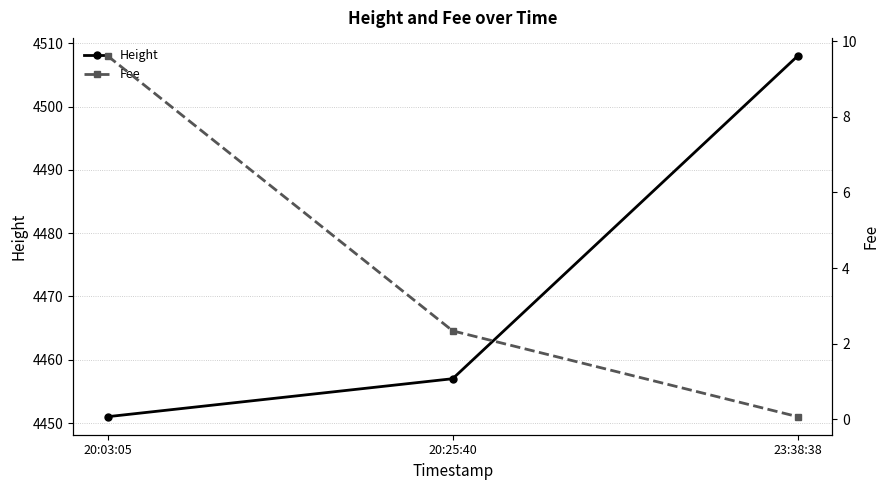

Rank the series by their average value, from lowest to highest.

Fee, Height